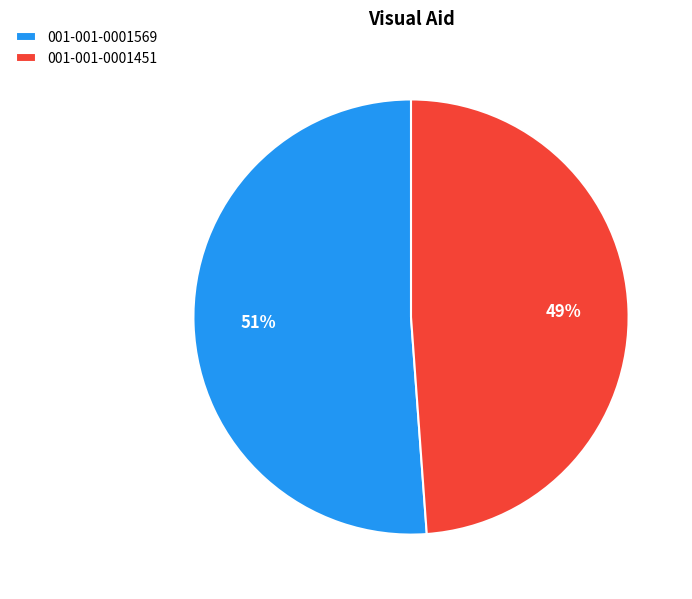

Count the number of slices in the pie.

2